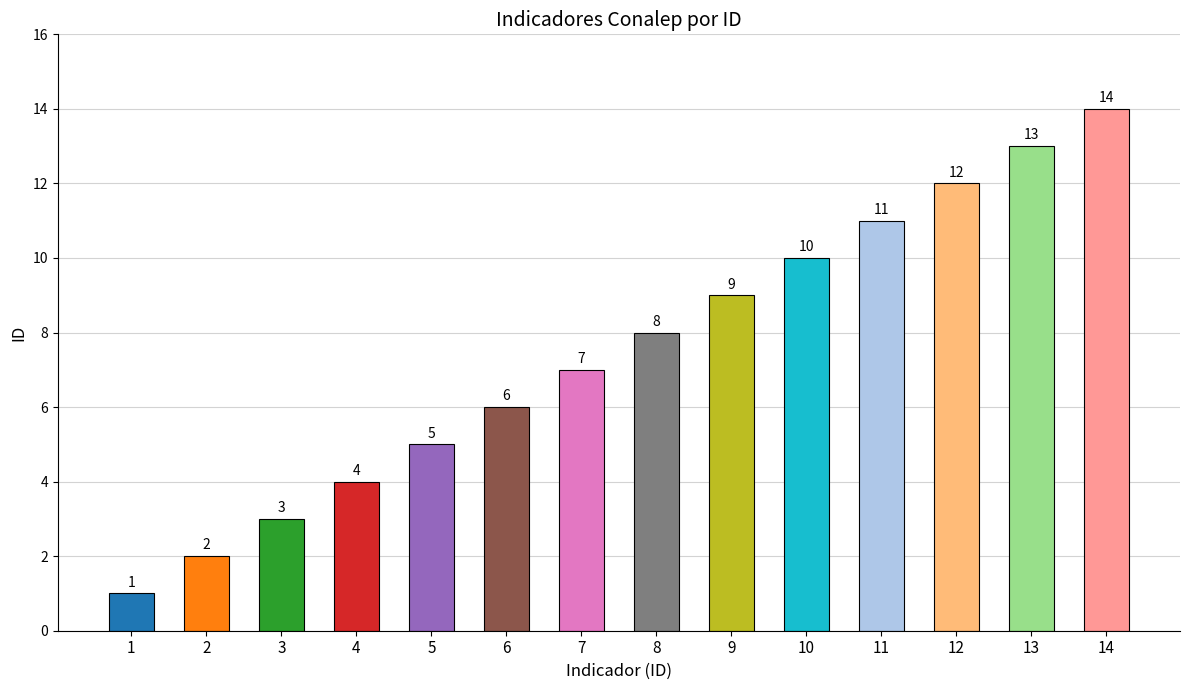

What is the difference between the second highest and minimum values?

12